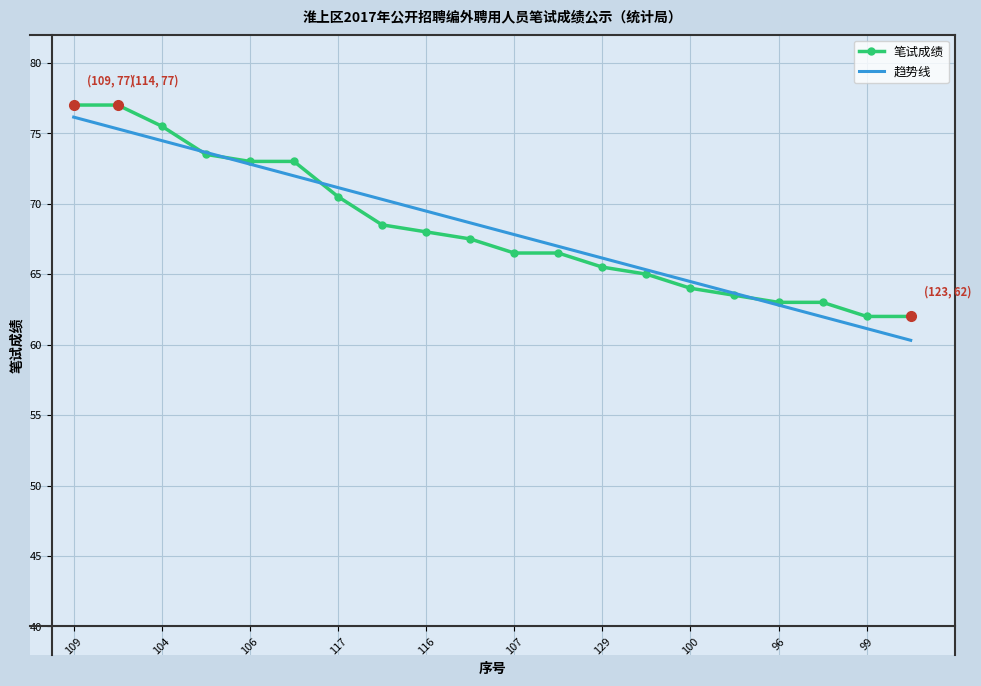

What is the minimum value for 笔试成绩?

62.0